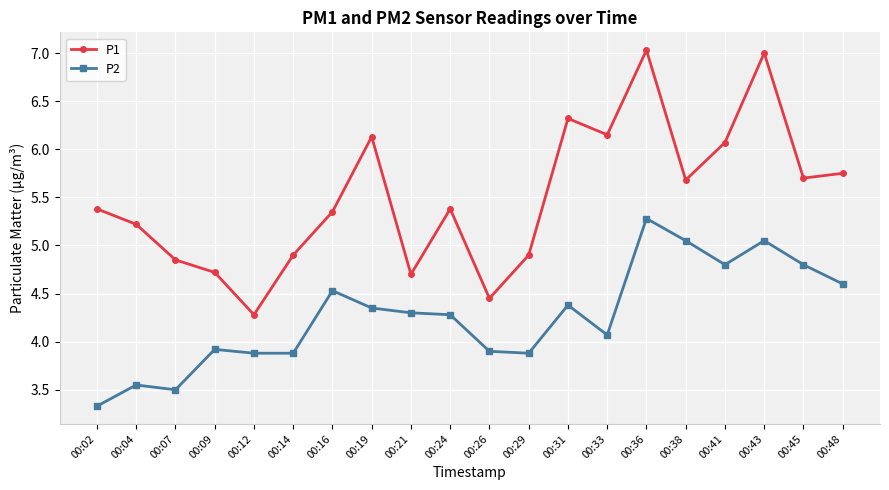

Is this an area chart (filled region under the line)?

No